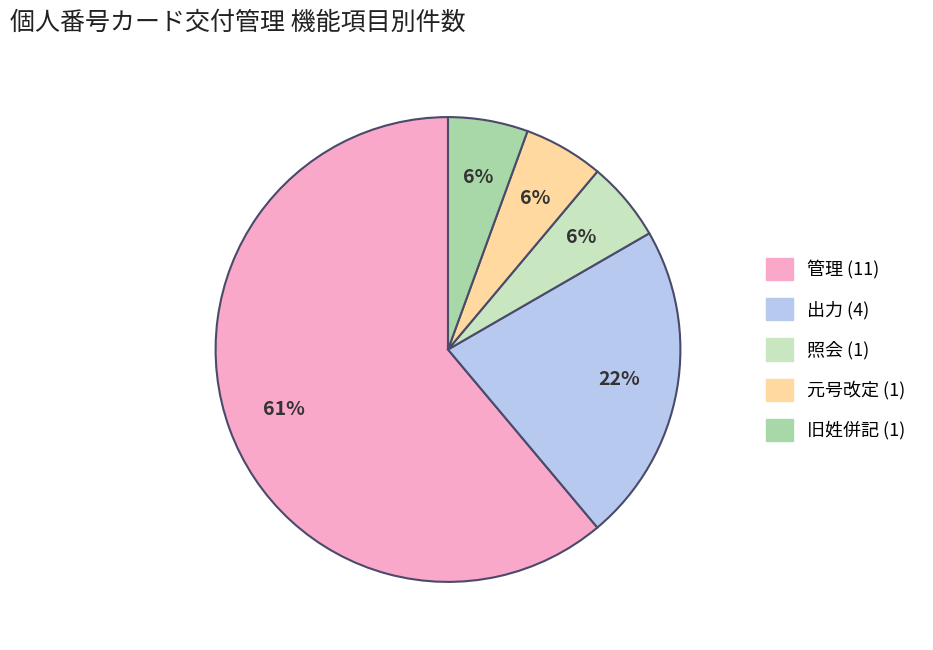

Combined, do 旧姓併記 and 管理 account for over 50%?

Yes